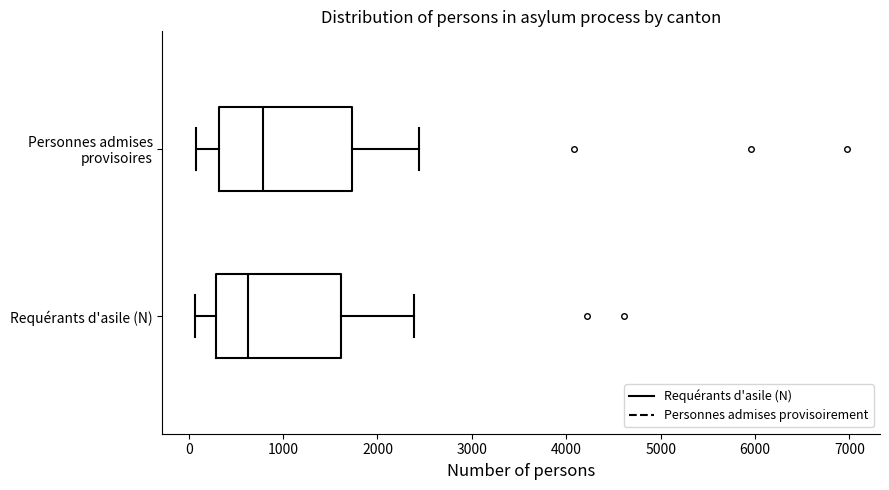

Which box's median line is the furthest to the right?

Personnes admises provisoires